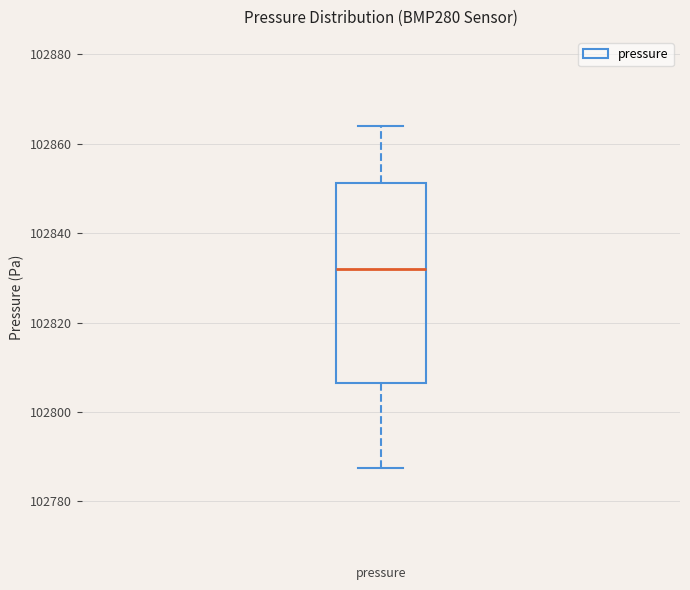

Read this box plot against the y-axis: the position of the median line, the range covered by the box, and the ends of both whiskers. The values are not printed on the chart, so give them approximately, as read against the axis.

median 102832, box 102806 to 102852, whiskers 102788 to 102864